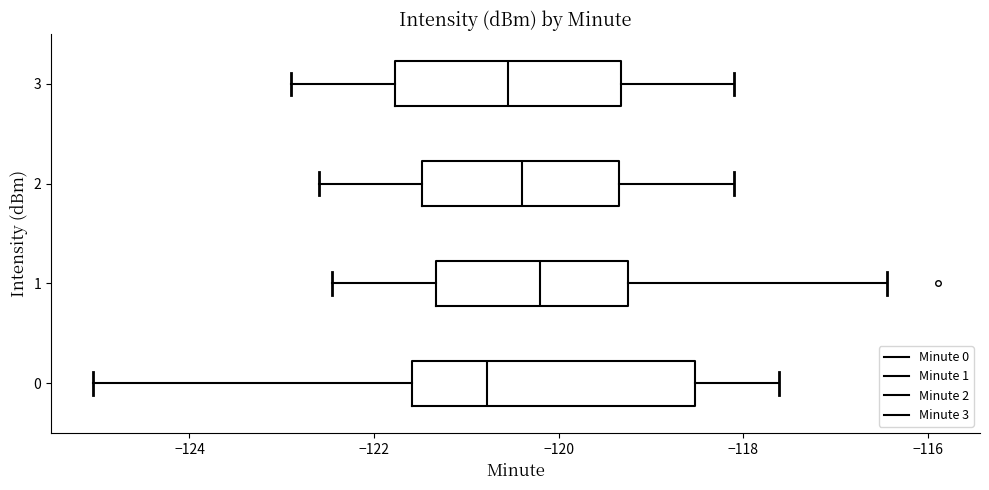

Reading bottom to top, read every box against the x-axis: the position of its median line, the range the box covers, and the ends of its whiskers. The values are not printed on the chart, so give them approximately, as read against the axis.

0: median -120.8, box -121.6 to -118.6, whiskers -125.0 to -117.6
1: median -120.2, box -121.4 to -119.2, whiskers -122.4 to -116.4
2: median -120.4, box -121.4 to -119.4, whiskers -122.6 to -118.0
3: median -120.6, box -121.8 to -119.4, whiskers -122.8 to -118.0